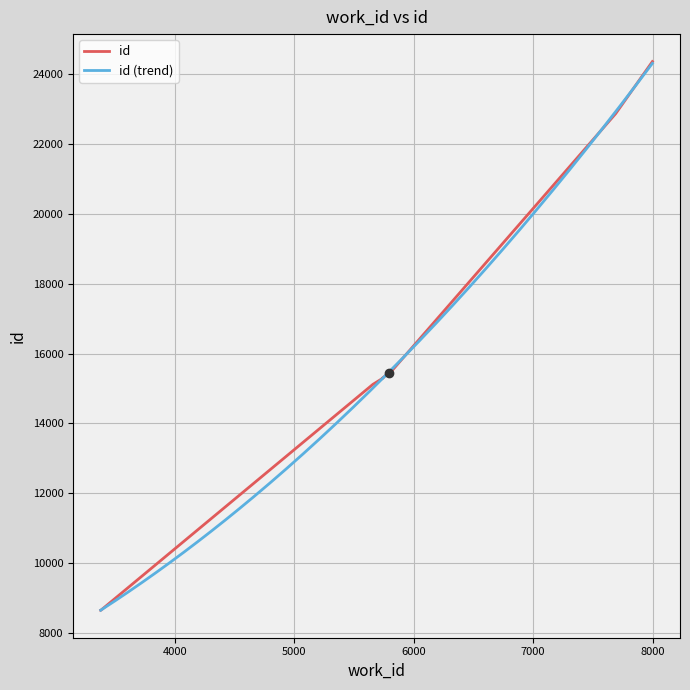

Which label corresponds to the largest value in the chart?

7998